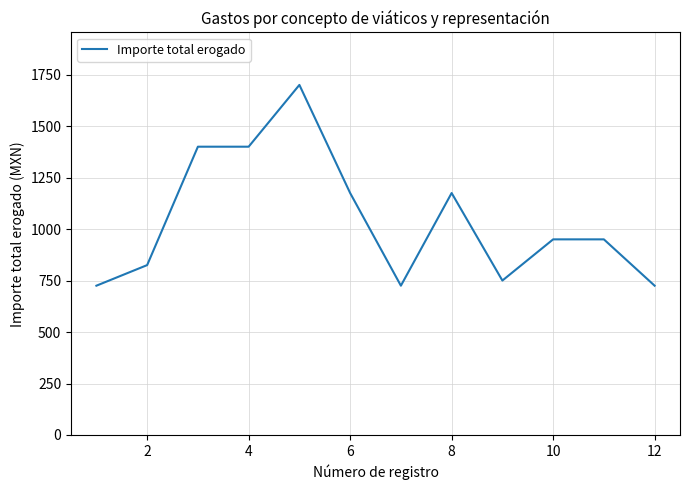

What is the greatest value displayed?

1700.0